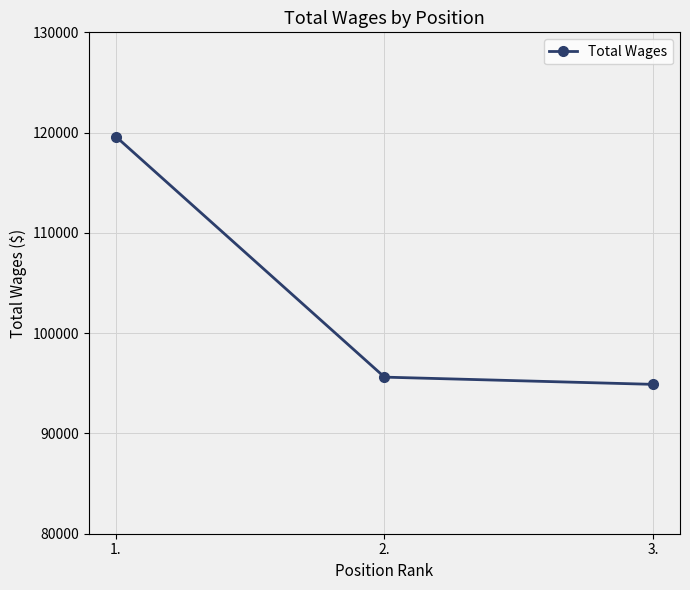

What is the sum of all values?

310116